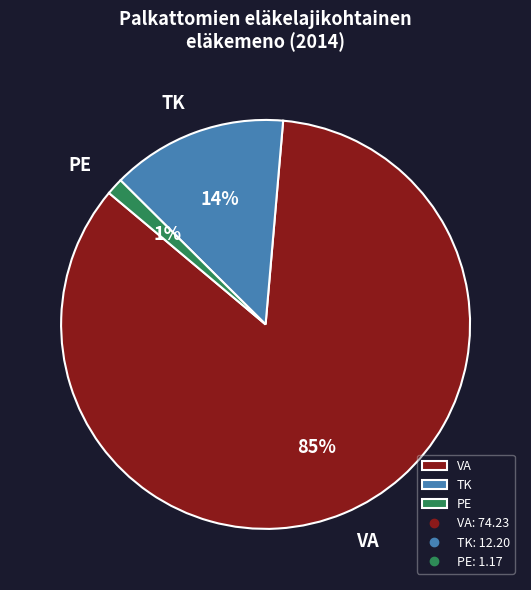

True or false: VA accounts for 37% of the total.

False